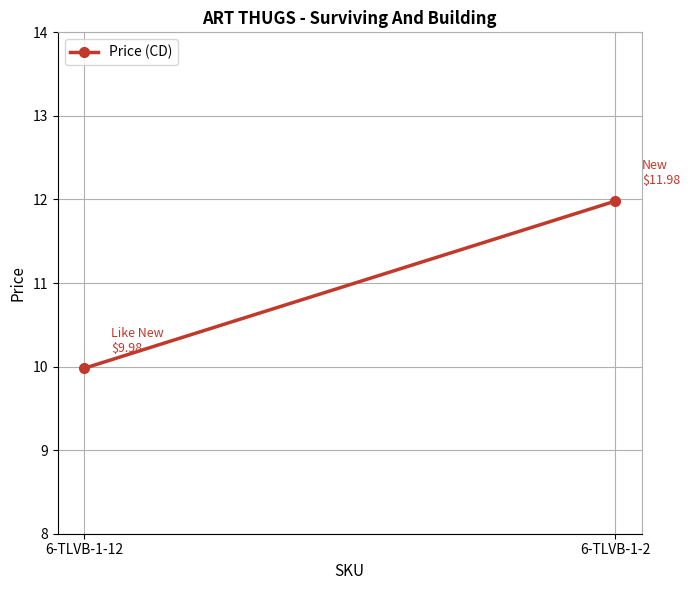

What is the value of the 1st point from the left?

10.0